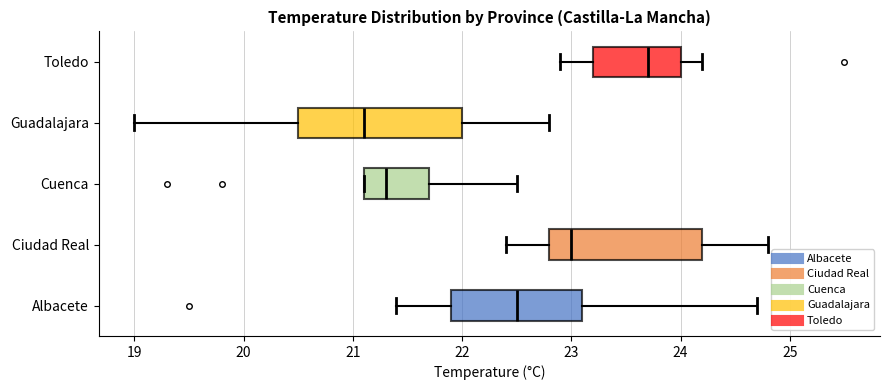

Which box's median line is the furthest to the left?

Guadalajara